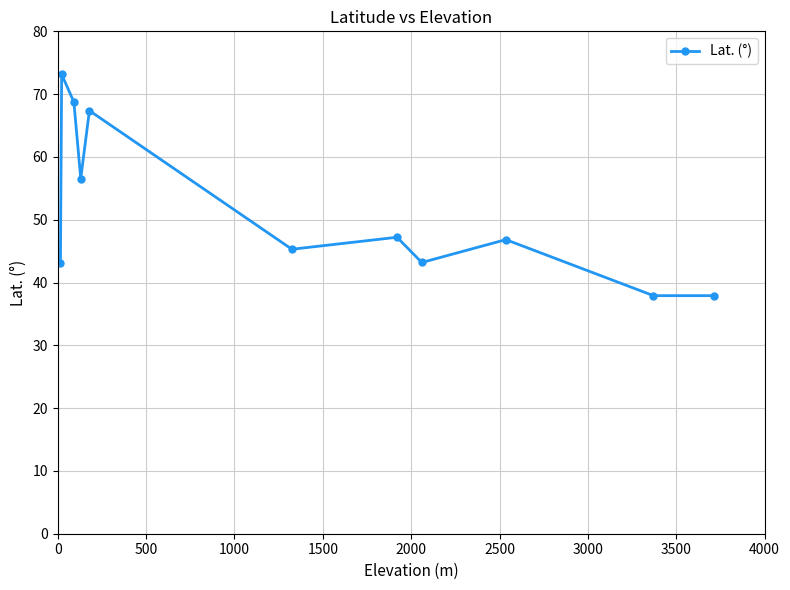

What is the average value?

51.6